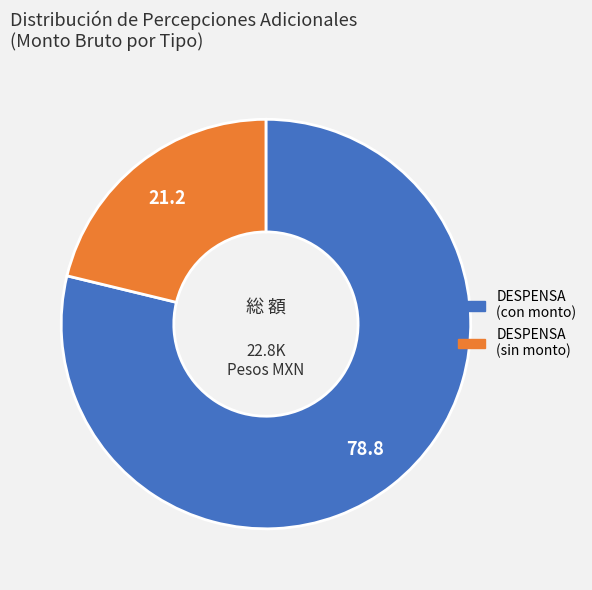

Is there a majority slice in this chart?

Yes